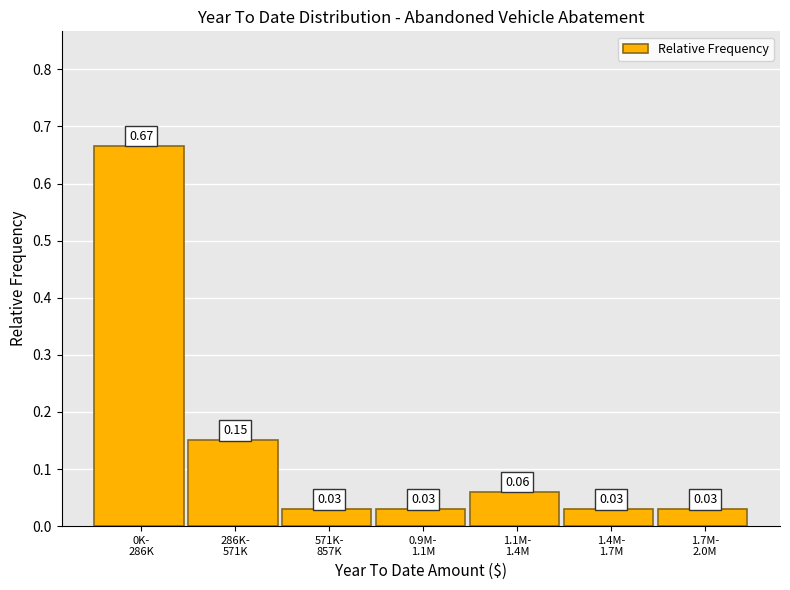

What is the difference between the maximum and second lowest values?

0.6